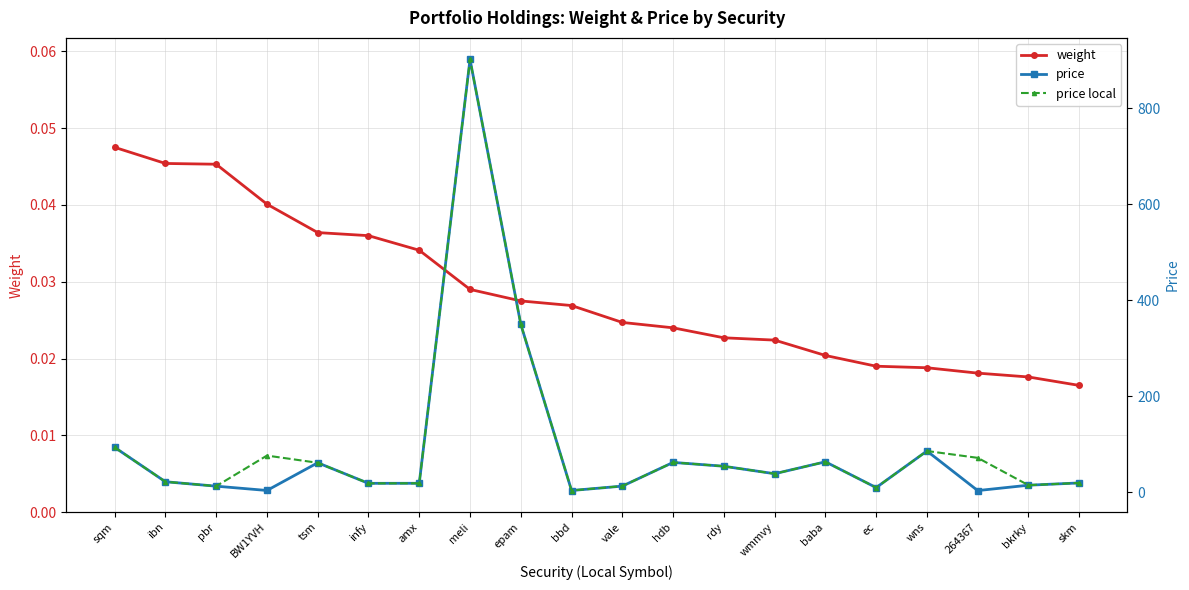

Reading left to right, what are all the values shown in this chart?

weight: 0.0	0.0	0.0	0.0	0.0	0.0	0.0	0.0	0.0	0.0	0.0	0.0	0.0	0.0	0.0	0.0	0.0	0.0	0.0	0.0
price: 93.7	22.0	12.8	3.9	61.5	18.7	18.8	901.6	350.0	3.8	12.9	62.3	54.3	38.8	63.6	9.9	86.1	3.6	14.8	19.6
price local: 93.7	22.0	12.8	76.5	61.5	18.7	18.8	901.6	350.0	3.8	12.9	62.3	54.3	38.8	63.6	9.9	86.1	71.8	14.8	19.6